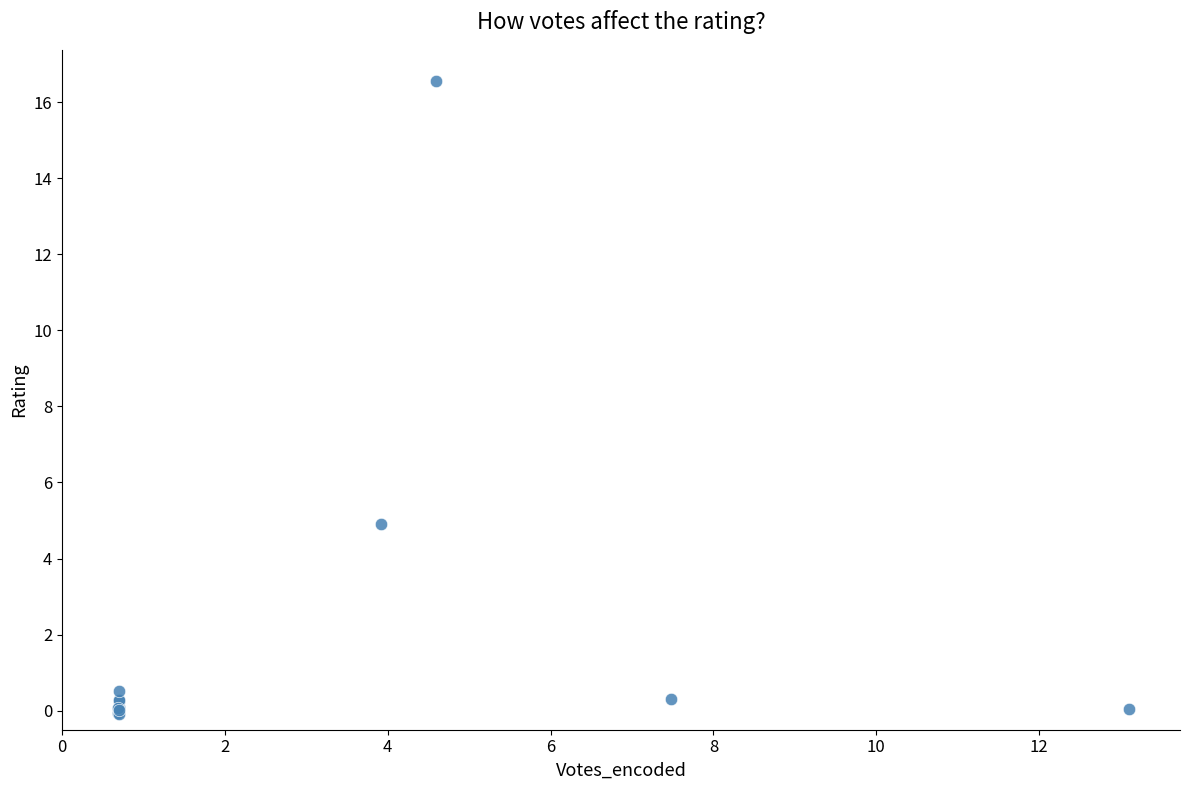

What Y value in the scatter plot is closest to 8?

4.9